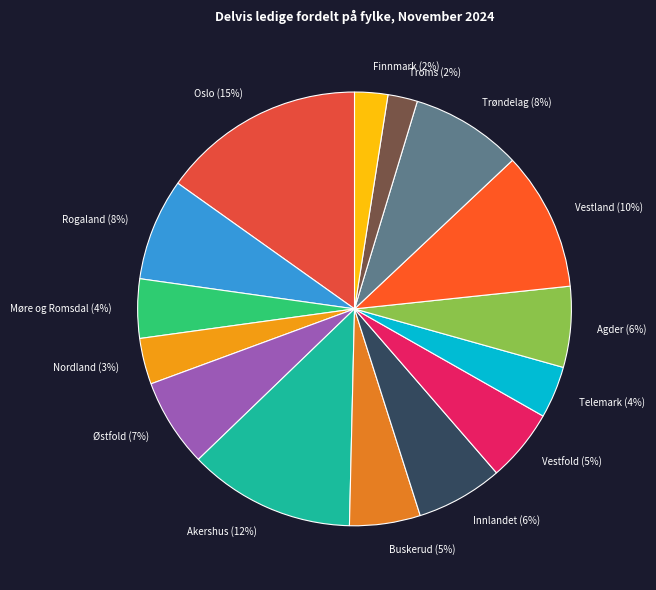

Is Telemark the majority of the pie?

No